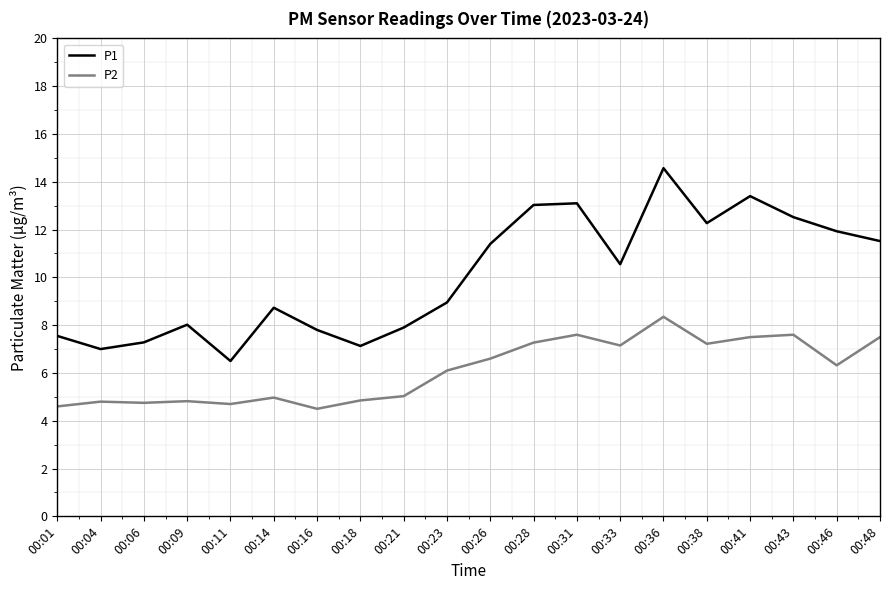

What is the difference between the maximum and second lowest values in the P1 series?

7.6